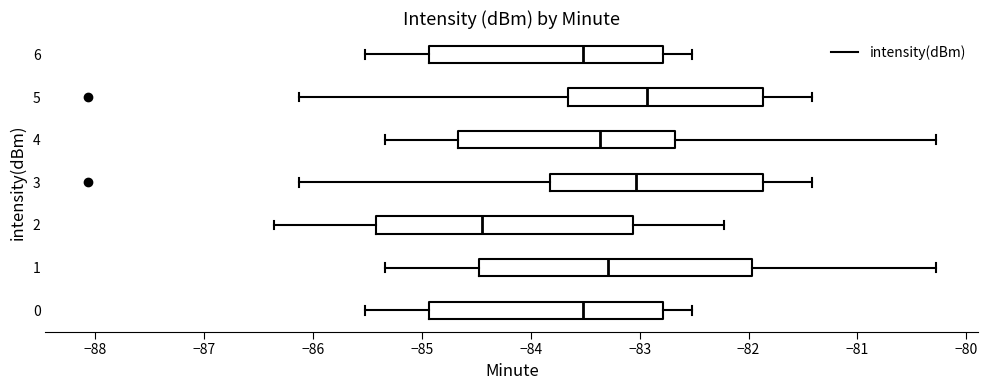

Which box is the widest, from its left edge to its right edge?

1